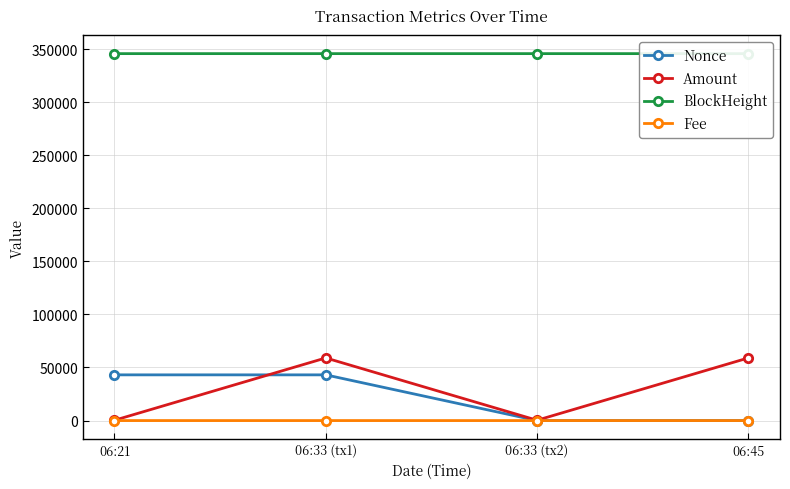

List the labels in order of Fee value, smallest first.

06:33 (tx2), 06:45, 06:21, 06:33 (tx1)